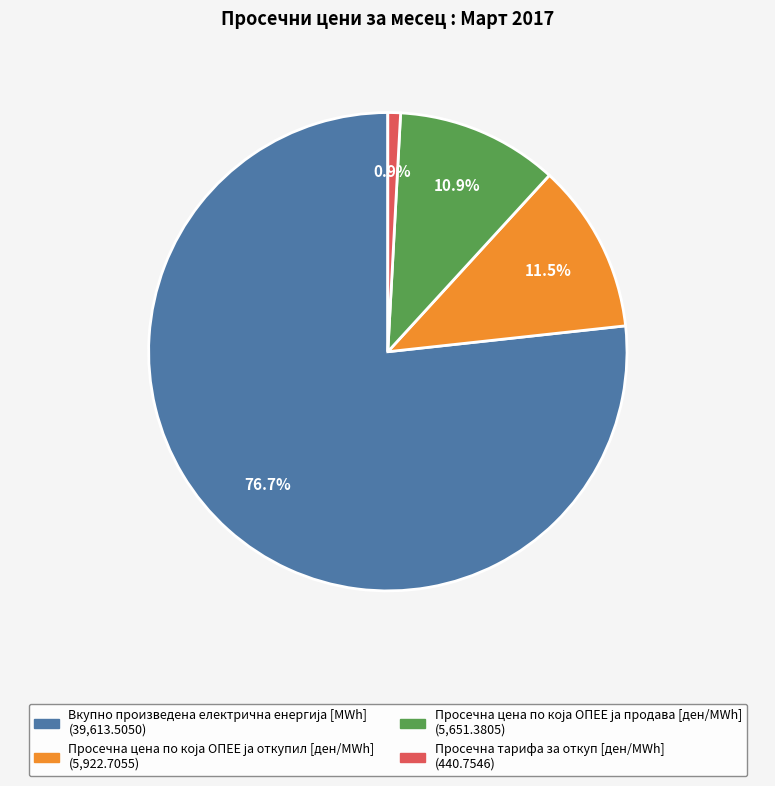

Which category has the smallest portion of the pie?

Просечна тарифа за откуп [ден/MWh]